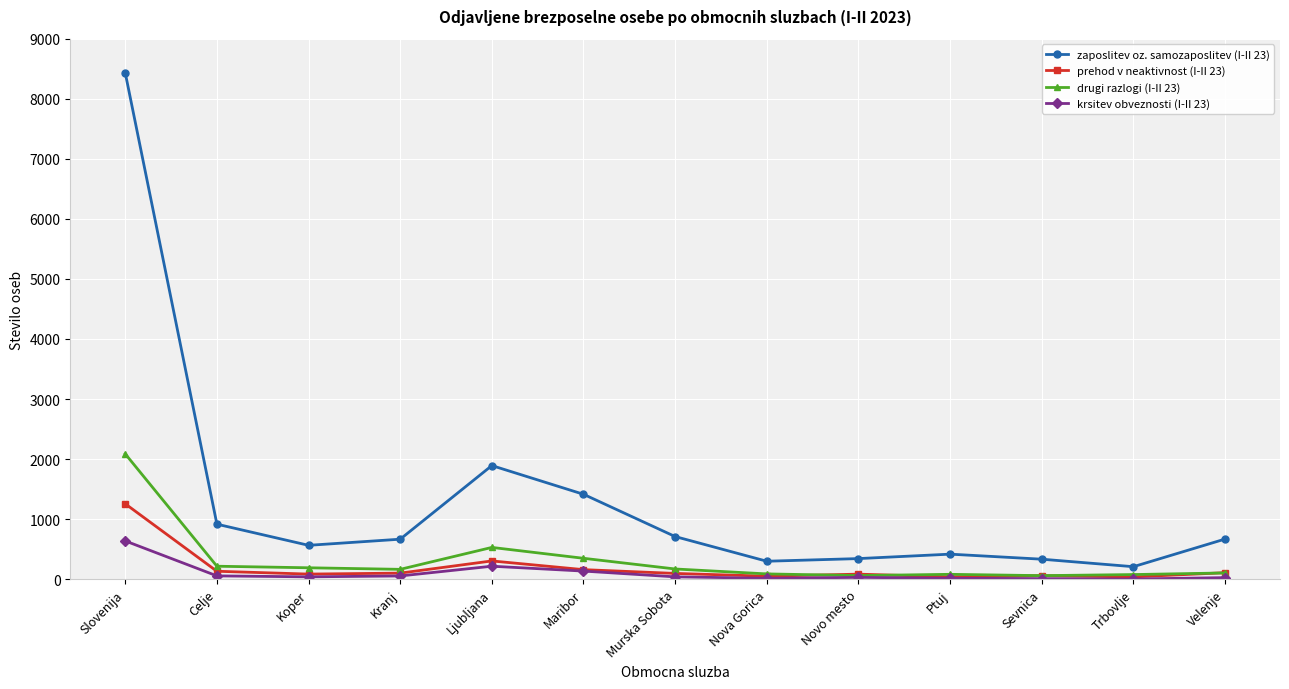

How many categories are shown in the chart?

13